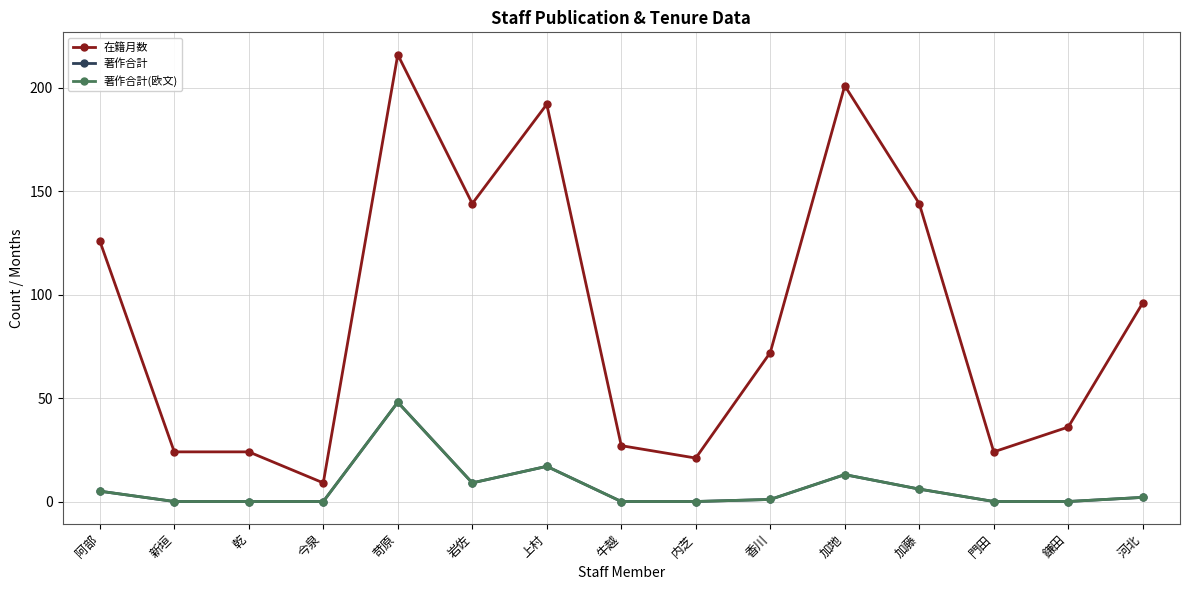

Which series has the largest total across all categories?

在籍月数